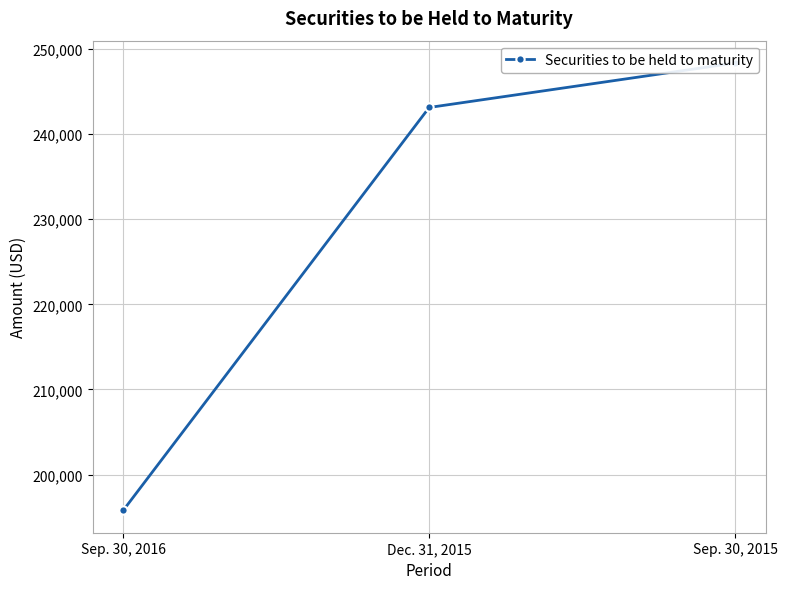

Is this an area chart (filled region under the line)?

No